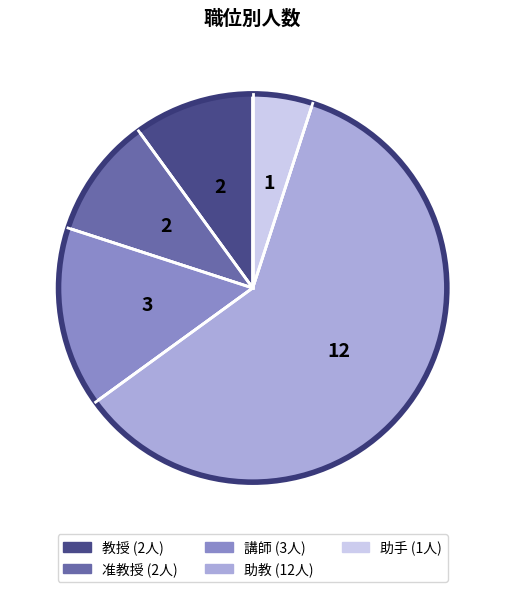

Combined, do 講師 and 教授 account for over 50%?

No